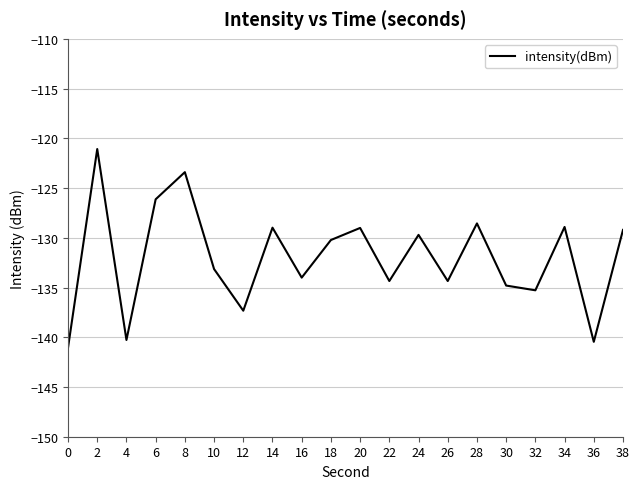

True or false: the data shows -134.0 at 16.

True